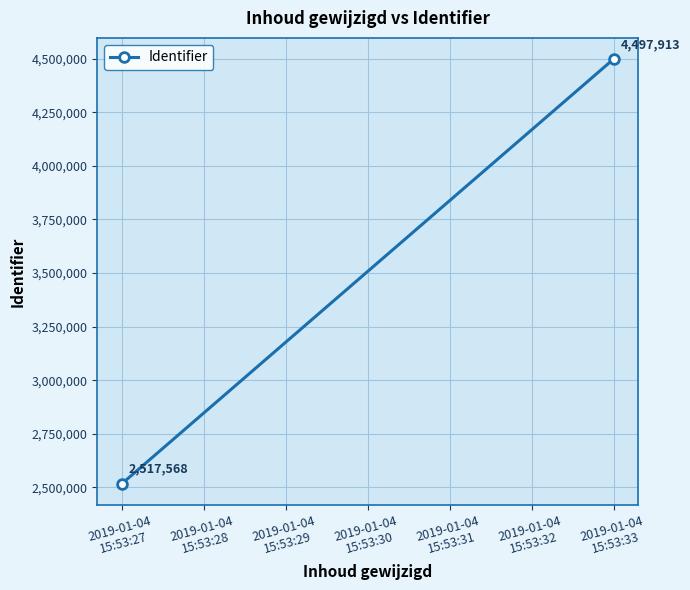

How many lines are shown in the chart?

1